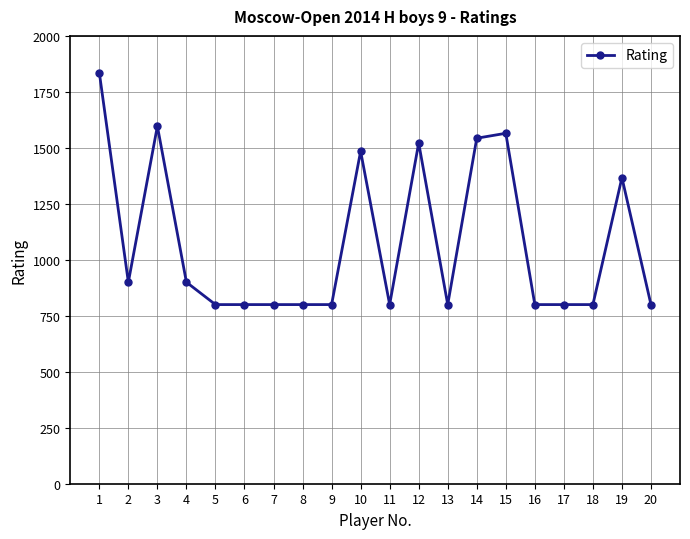

Reading right to left, transcribe all the data shown in this chart.

20=800	19=1367	18=800	17=800	16=800	15=1565	14=1543	13=800	12=1522	11=800	10=1485	9=800	8=800	7=800	6=800	5=800	4=900	3=1597	2=900	1=1836